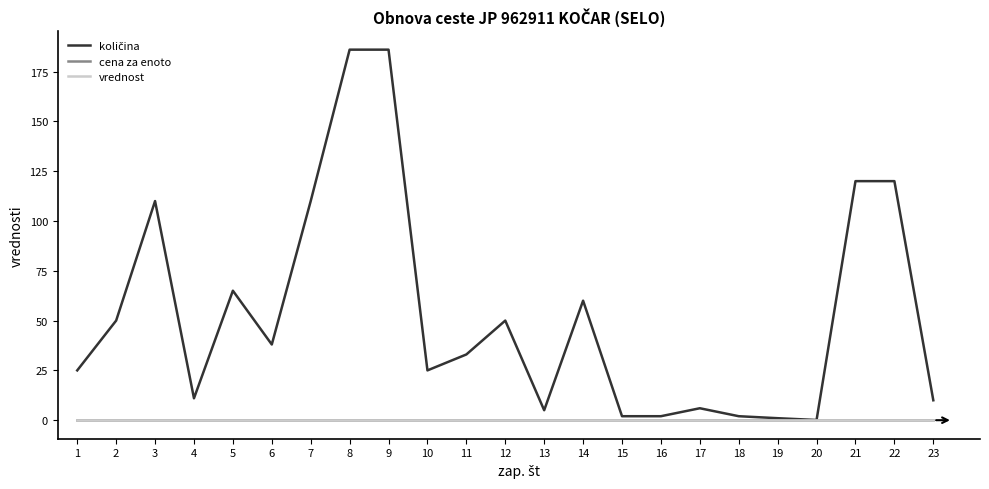

Does the chart have visible grid lines?

No